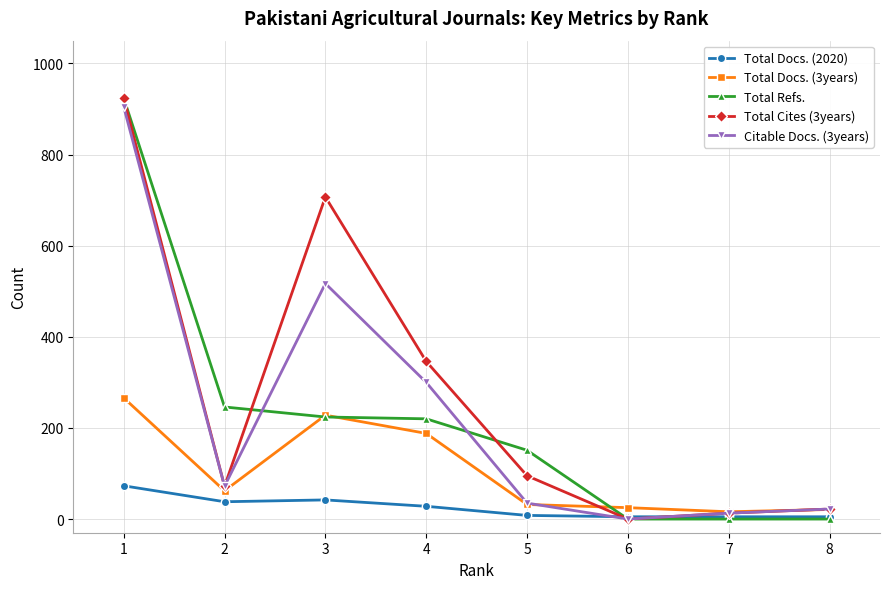

How many values in the Total Refs. series are below 220?

4